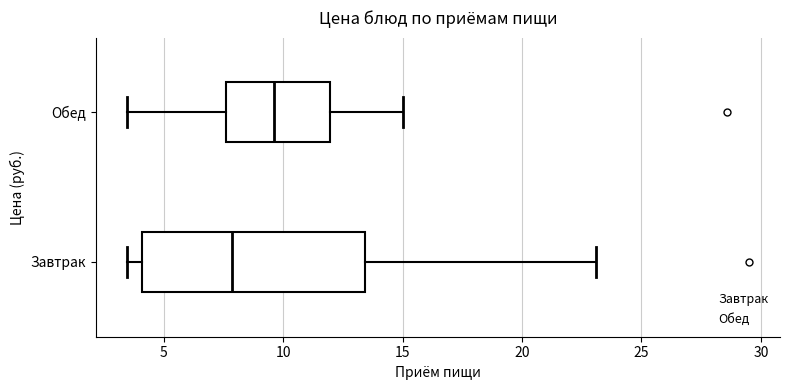

Reading bottom to top, transcribe this box plot: for each box, give where its median line is, the range the box spans, and where its two whiskers end, as read against the x-axis. The values are not printed on the chart, so give them approximately, as read against the axis.

Завтрак: median 8.0, box 4.0 to 13.5, whiskers 3.5 to 23.0
Обед: median 9.5, box 7.5 to 12.0, whiskers 3.5 to 15.0